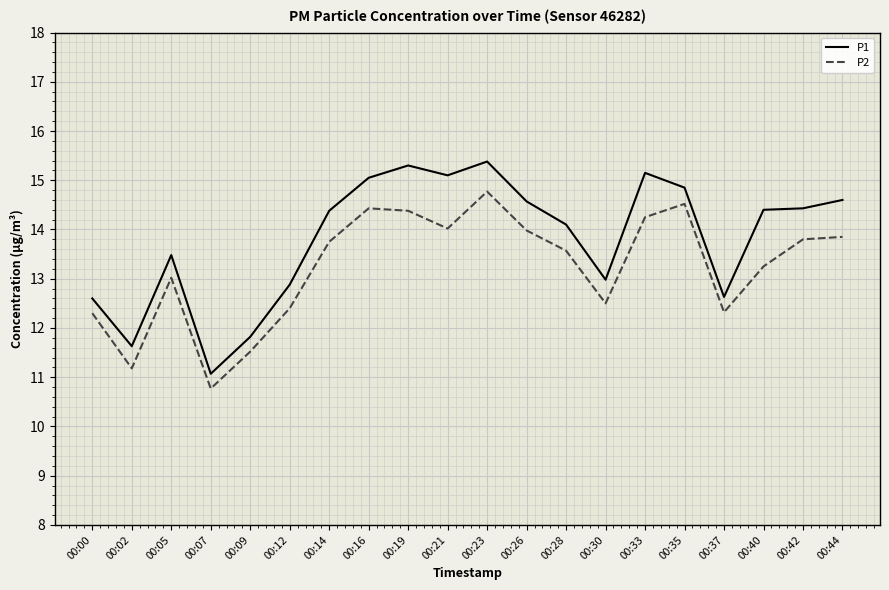

How many interior local valleys does the P2 series have?

5